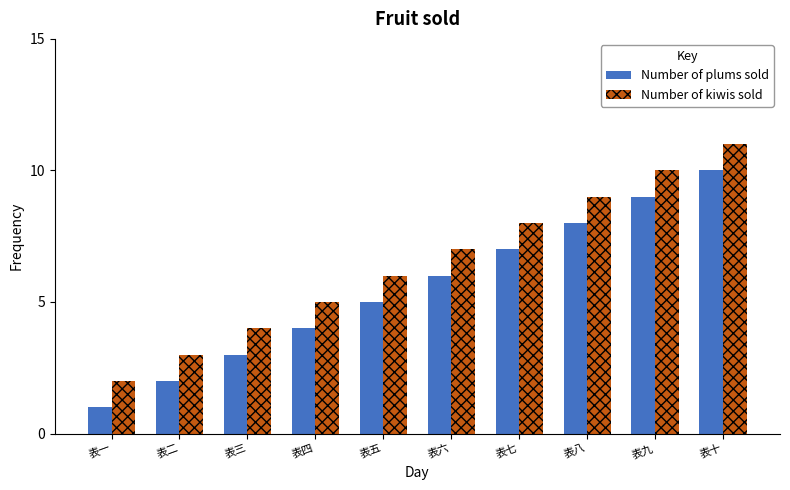

Which category has the lowest value in the Number of kiwis sold series?

表一